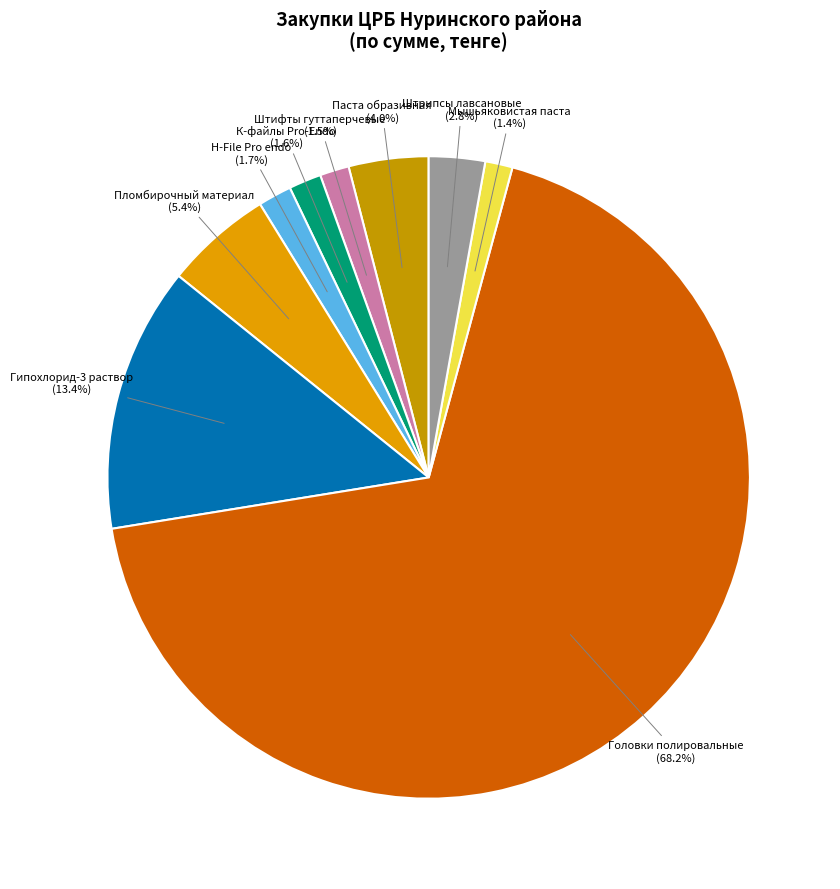

To the nearest percent, what is the average slice percentage?

11%